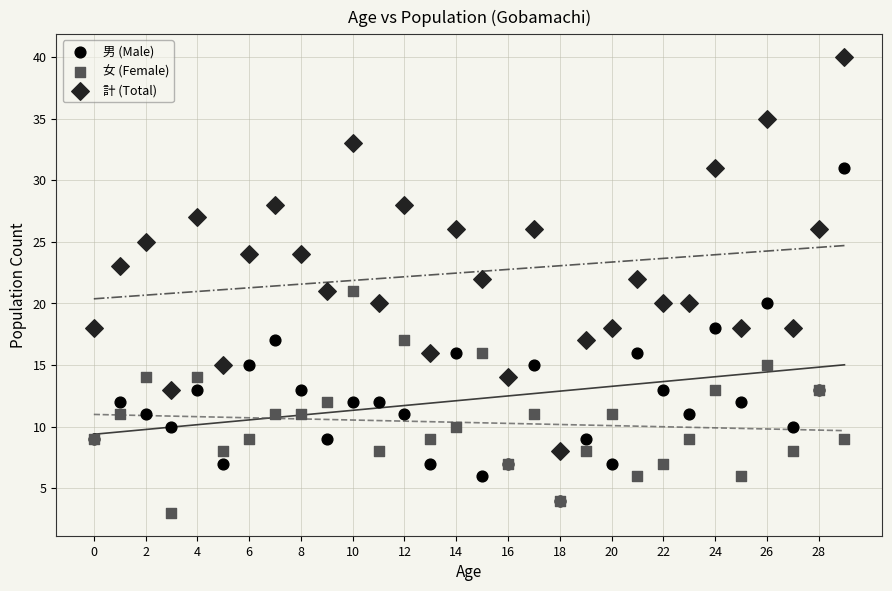

Which series has the widest spread of Y values?

計 (Total)